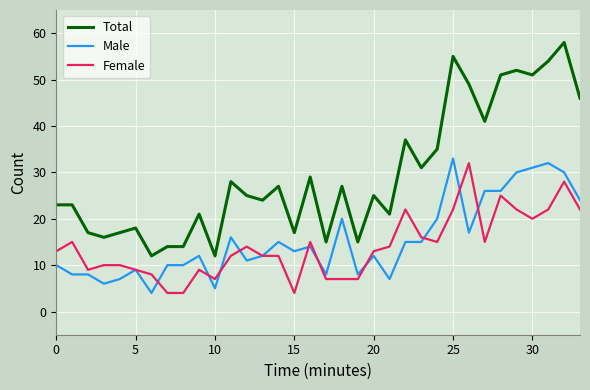

Which series has the widest spread of values?

Total